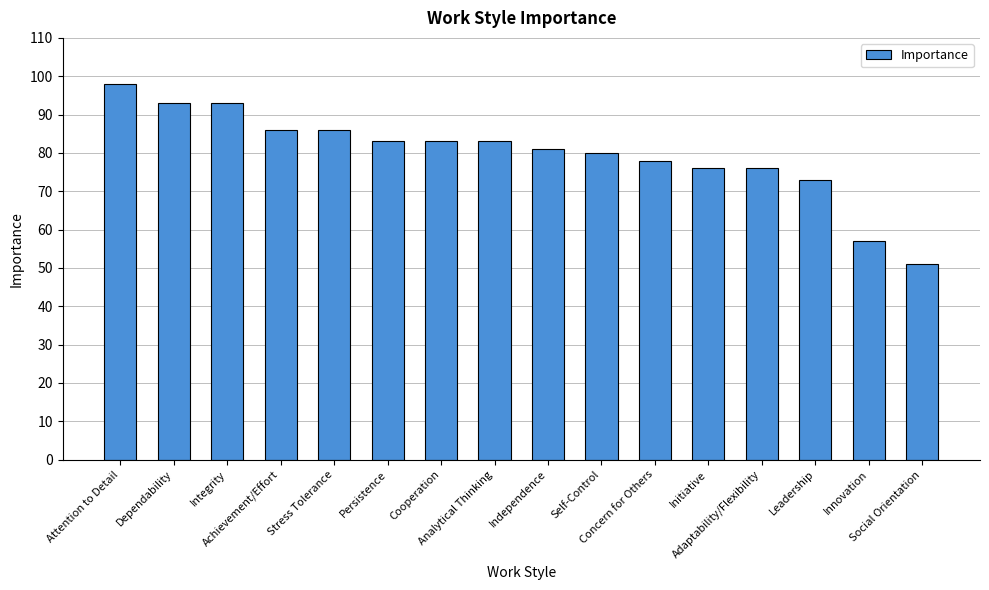

What is the maximum value shown in the chart?

98